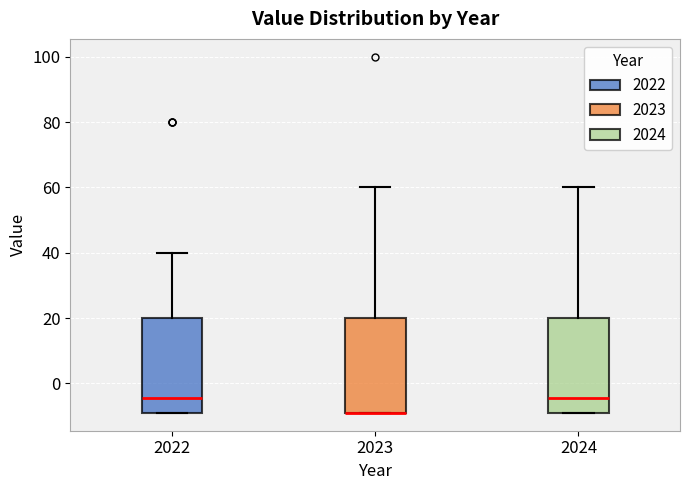

Where does the upper whisker of the box at x = 2024 end on the y-axis? The values are not printed on the chart, so give them approximately, as read against the axis.

60